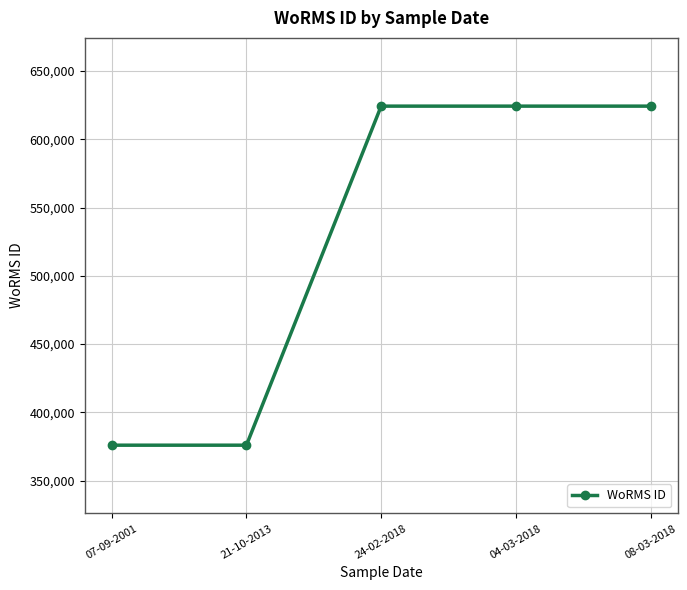

Reading left to right, what are all the values shown in this chart?

375881	375881	624302	624302	624302